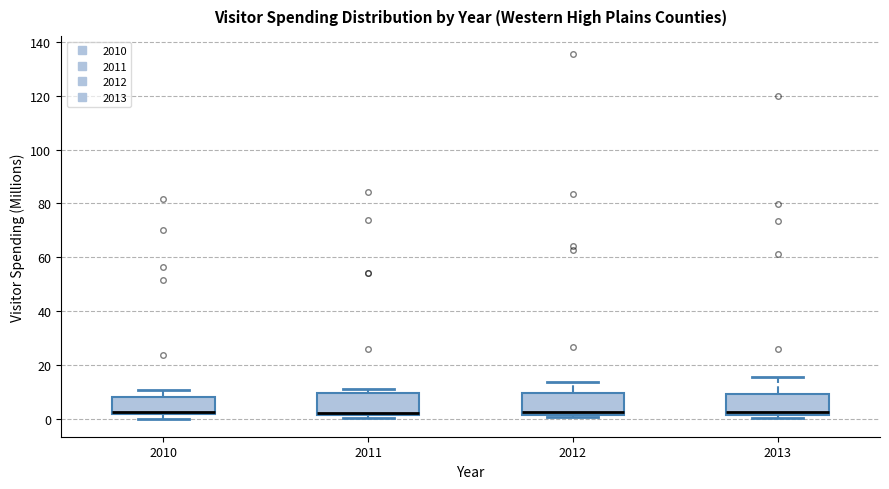

Reading left to right, read every box against the y-axis: the position of its median line, the range the box covers, and the ends of its whiskers. The values are not printed on the chart, so give them approximately, as read against the axis.

2010: median 2 (just above the box's lower edge), box 2 to 8, whiskers 0 to 10
2011: median 2 (just above the box's lower edge), box 2 to 10, whiskers 0 to 12
2012: median 2 (just above the box's lower edge), box 2 to 10, whiskers 0 to 14
2013: median 2 (just above the box's lower edge), box 2 to 10, whiskers 0 to 16